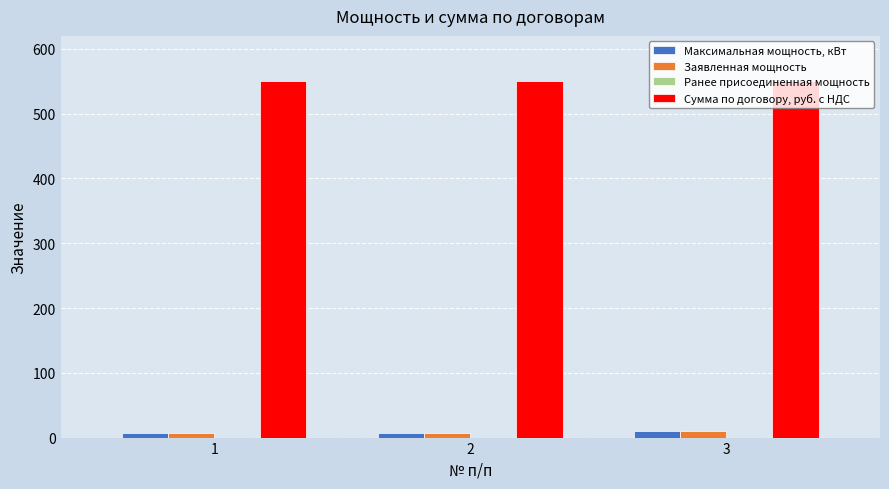

What is the total value across all series at 1?

564